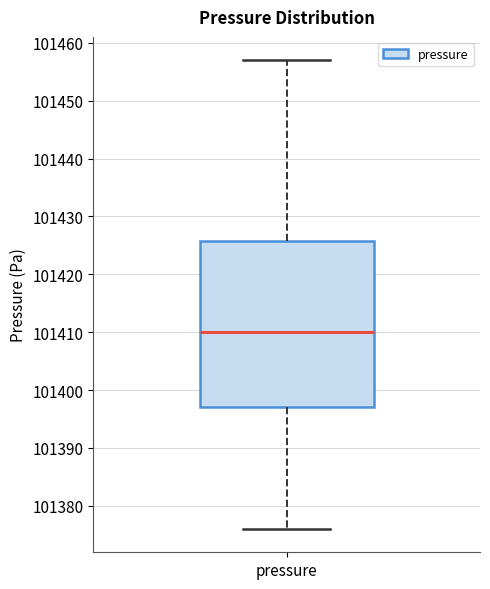

Where is the upper edge of the box for pressure on the y-axis? The values are not printed on the chart, so give them approximately, as read against the axis.

101426